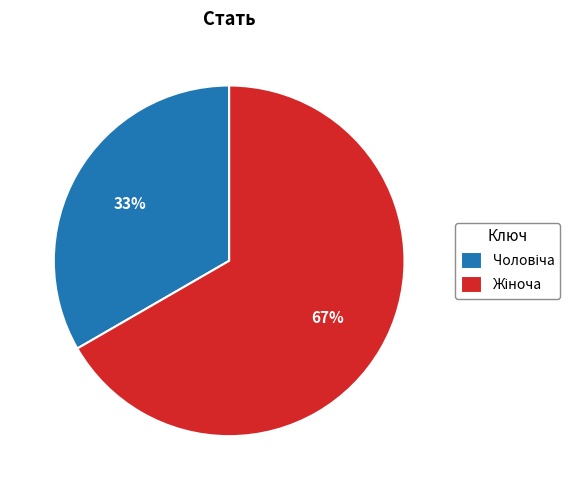

How many slices are in this pie chart?

2